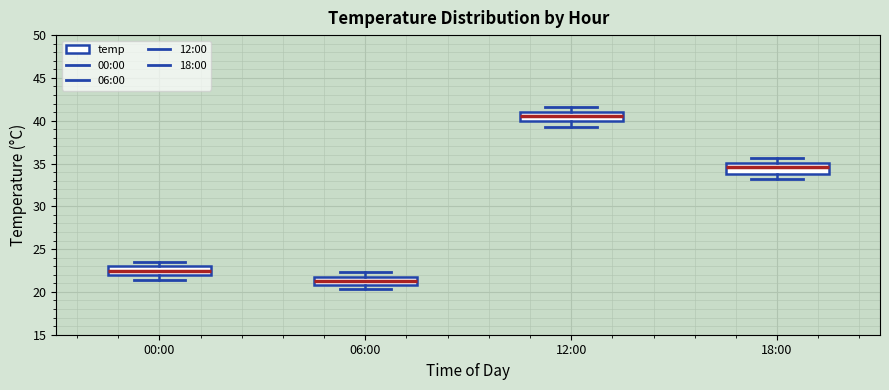

Where does the lower whisker of the box for 18:00 end on the y-axis? The values are not printed on the chart, so give them approximately, as read against the axis.

33.0